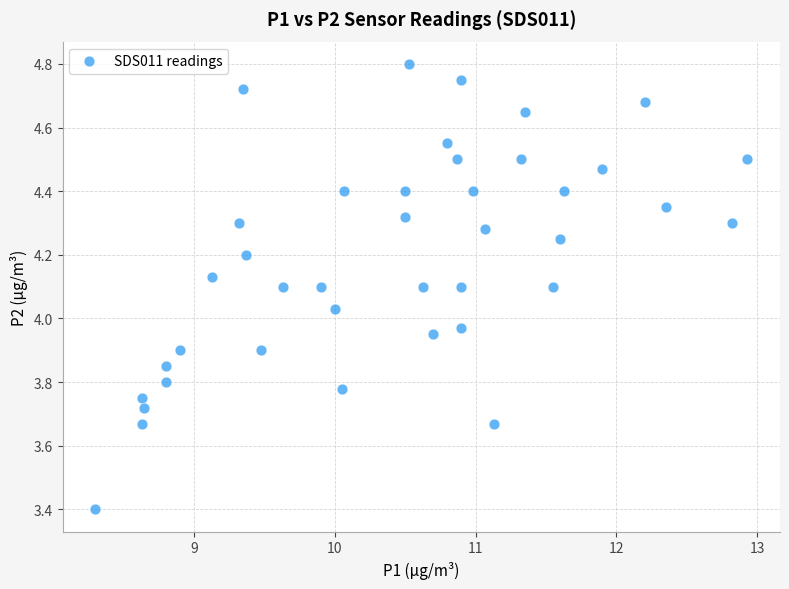

What is the range of Y values (max minus min)?

1.4